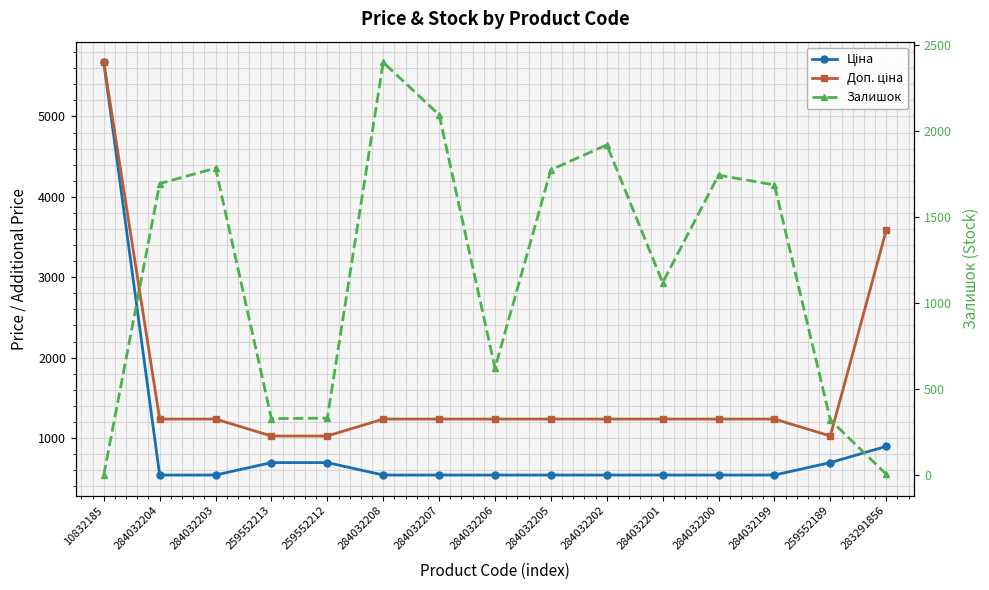

The Доп. ціна series shows 1684.7 at 284032205. True or false?

False